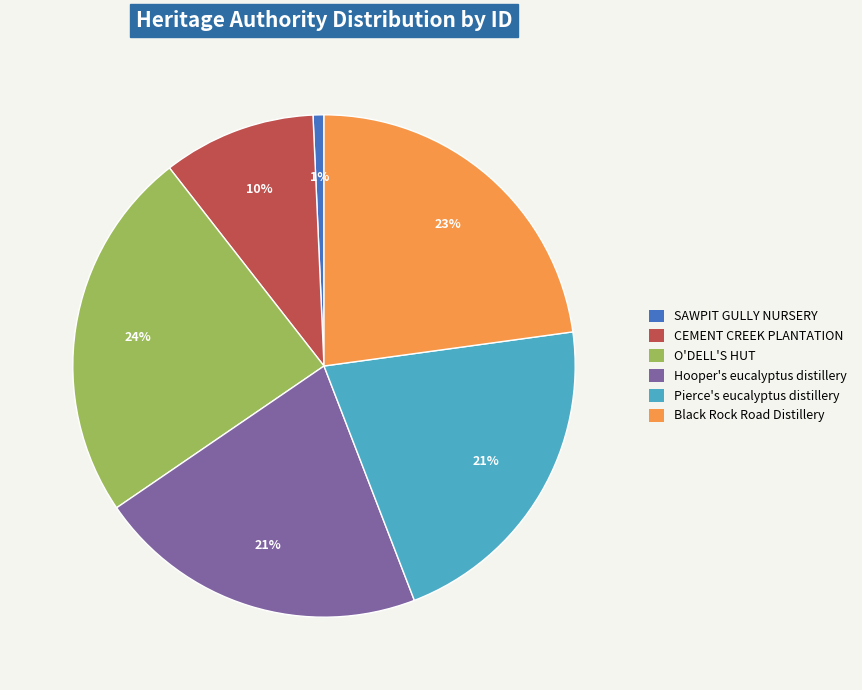

Is there any slice that represents more than half of the pie?

No